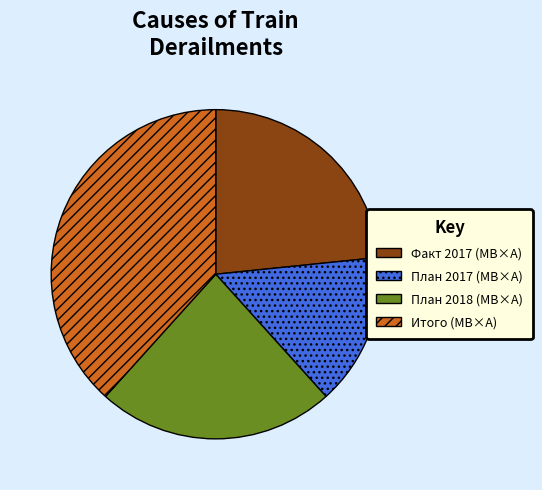

Combined, do План 2018 (МВ×А) and Итого (МВ×А) account for over 50%?

Yes